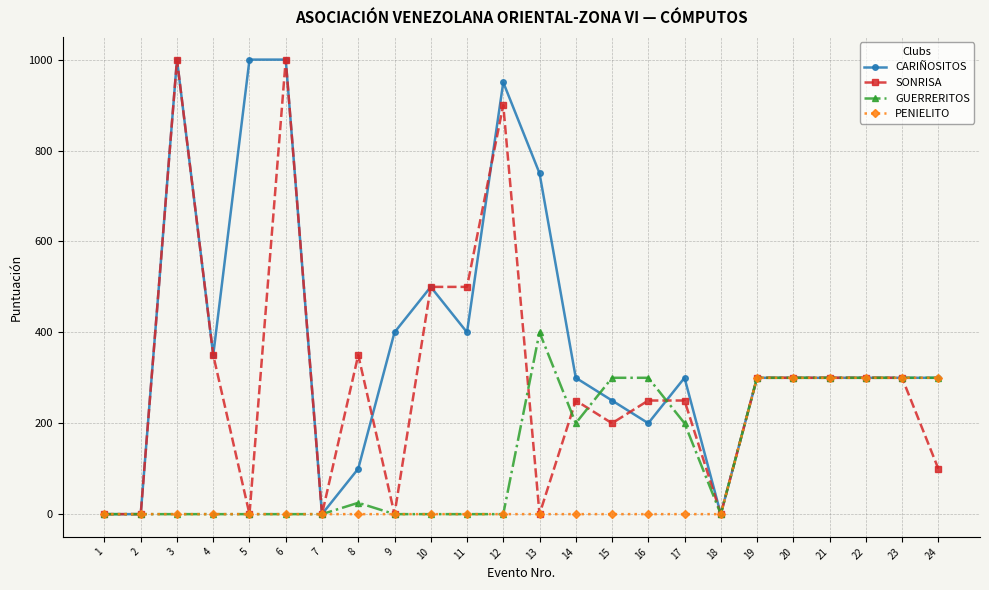

What is the greatest value displayed?

1000